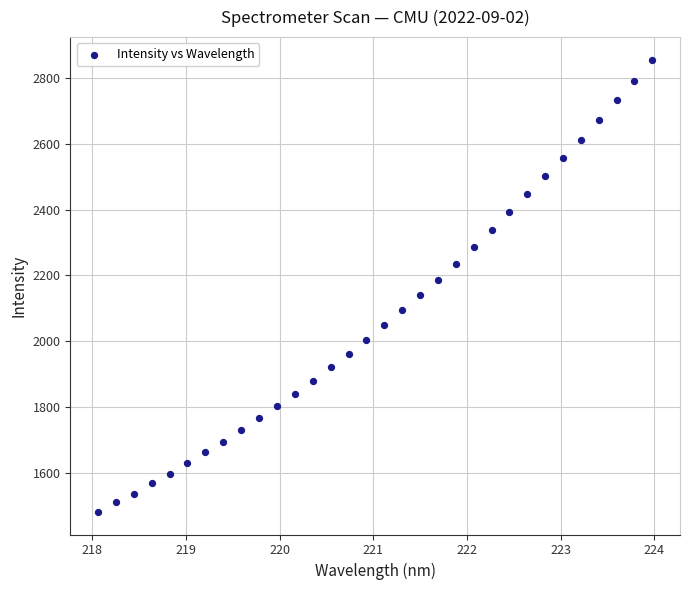

What is the range of X values (max minus min)?

5.9